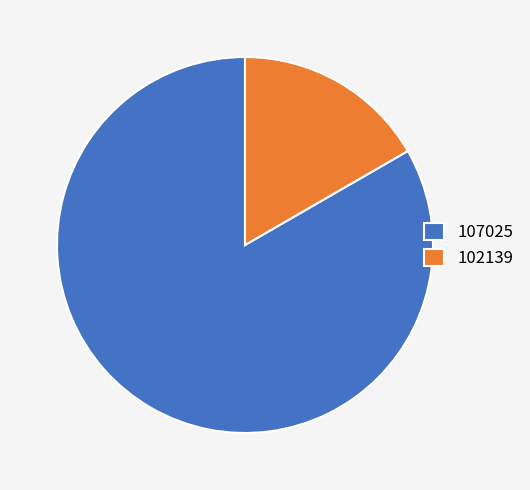

What is the largest slice in the pie chart?

107025